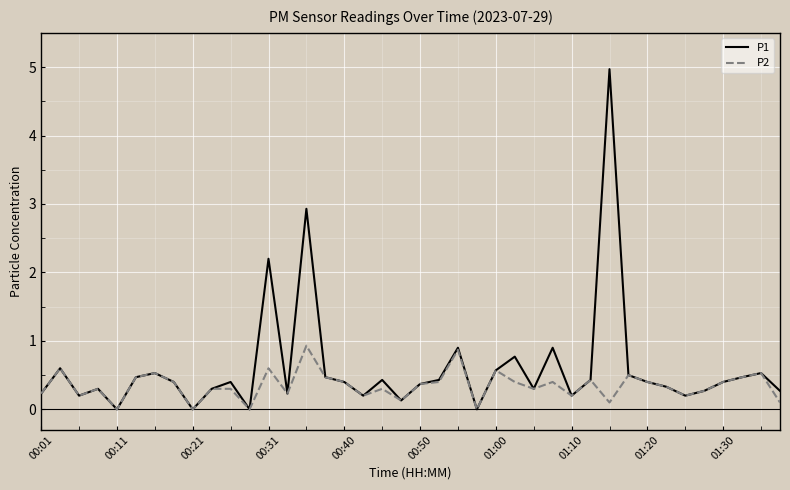

What is the maximum value for P2?

0.9